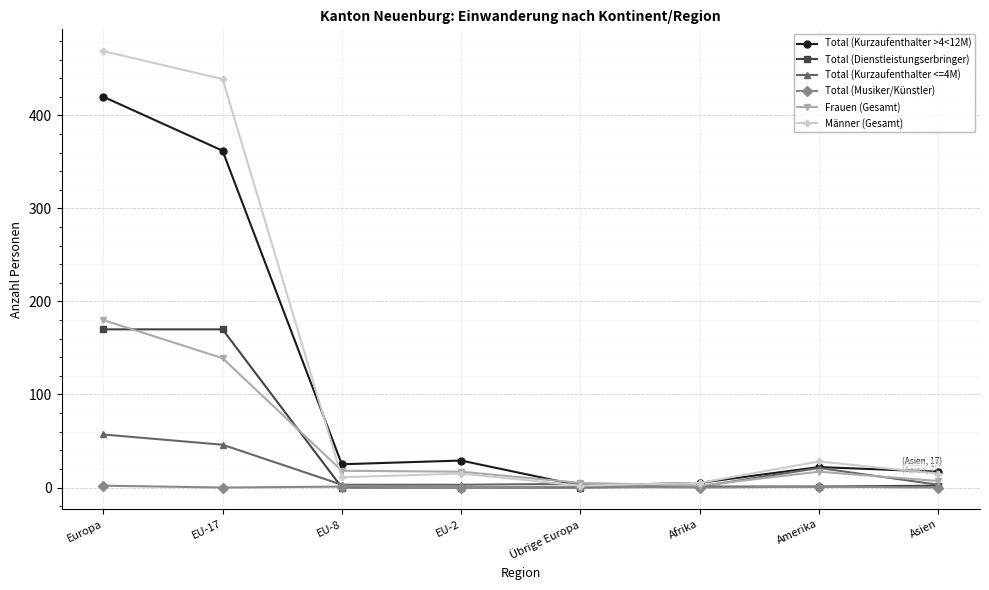

Which series has the widest spread of values?

Männer (Gesamt)